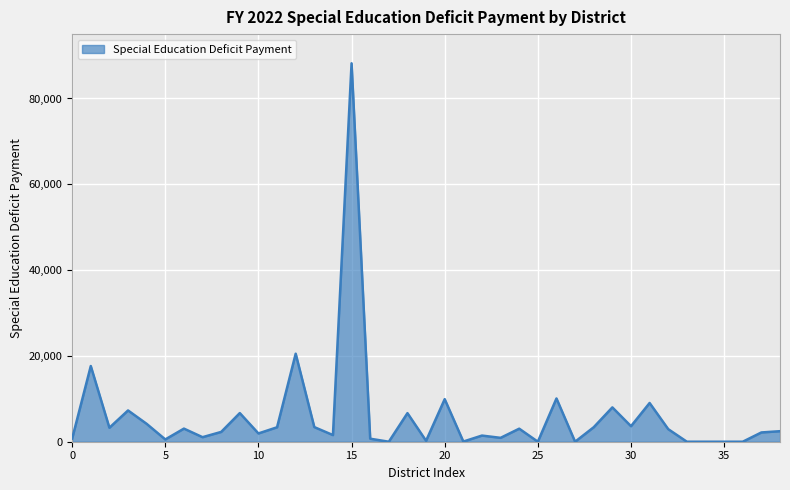

Is it true that the value at 20 is 15990?

False